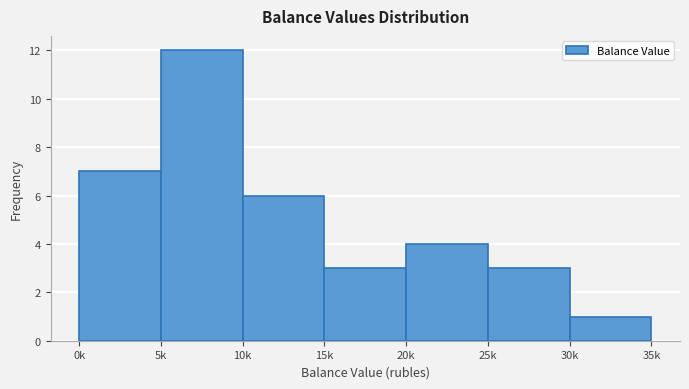

Reading left to right, extract all data points from this chart.

7	12	6	3	4	3	1